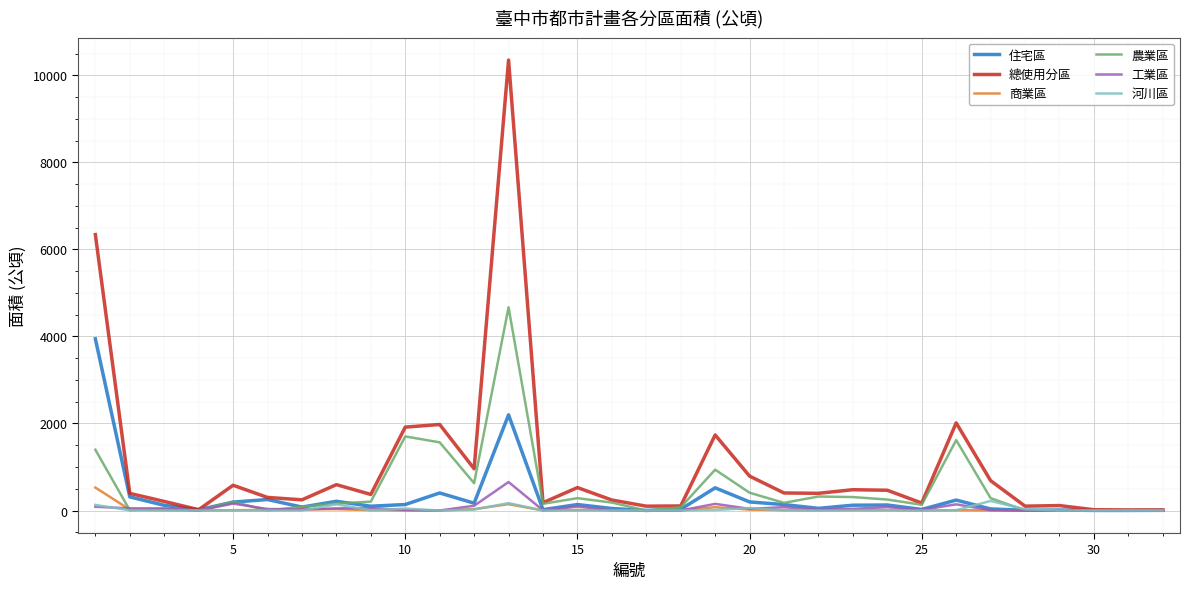

How many lines are shown in the chart?

6